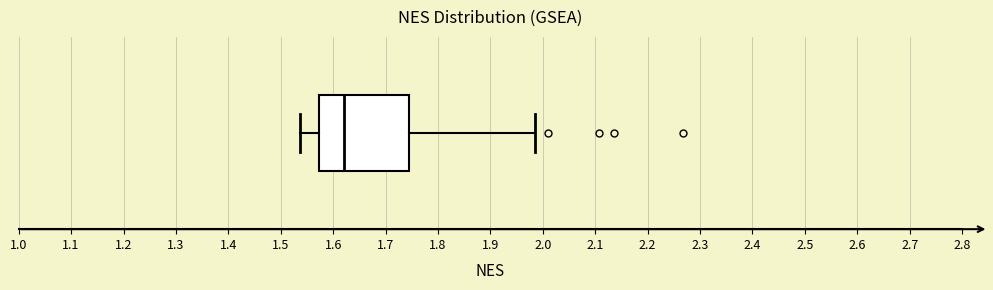

Read this box plot against the x-axis: the position of the median line, the range covered by the box, and the ends of both whiskers. The values are not printed on the chart, so give them approximately, as read against the axis.

median 1.62, box 1.57 to 1.74, whiskers 1.54 to 1.99